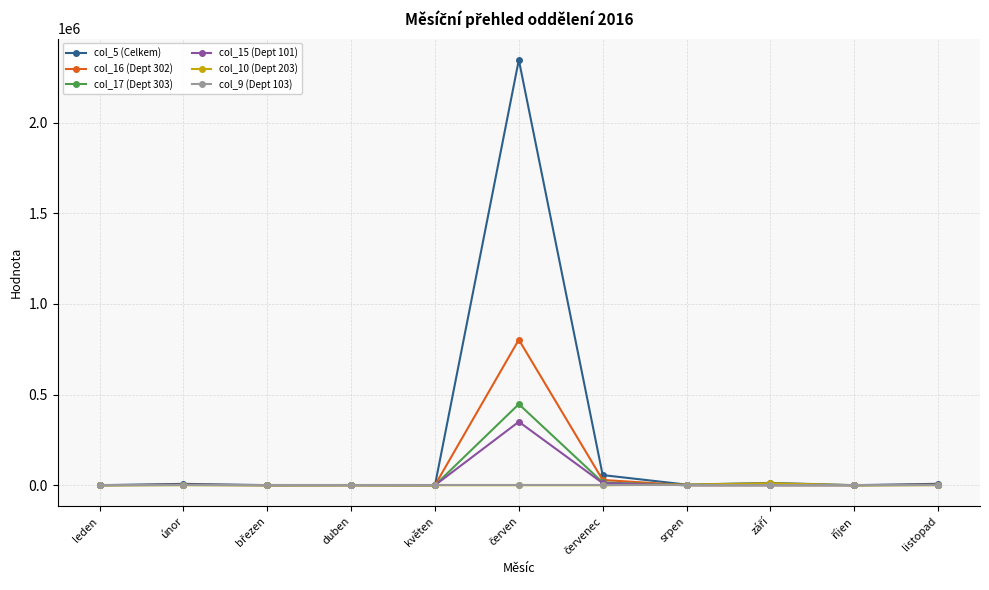

What is the highest value of the col_15 (Dept 101) series?

349955.0